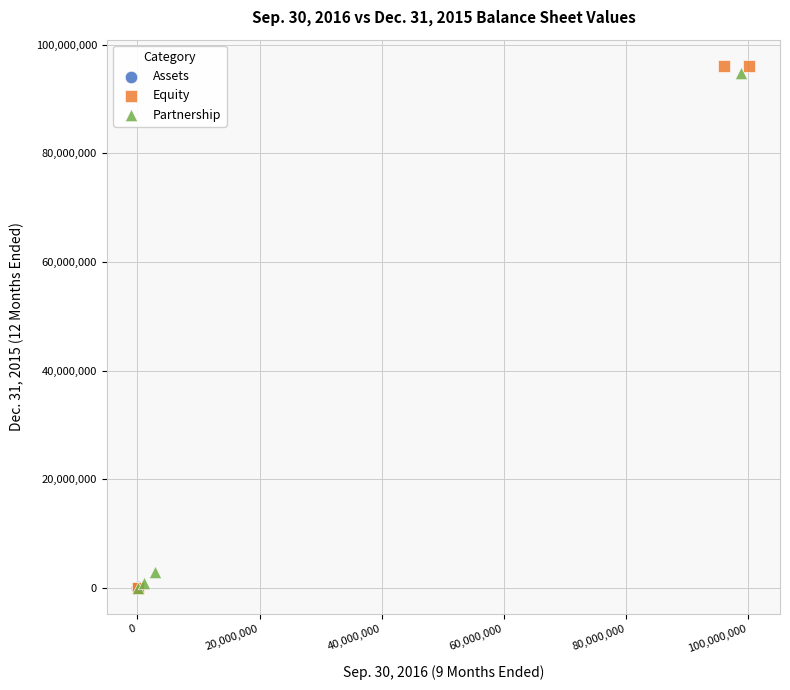

What are all the series names shown in the legend?

Assets, Equity, Partnership